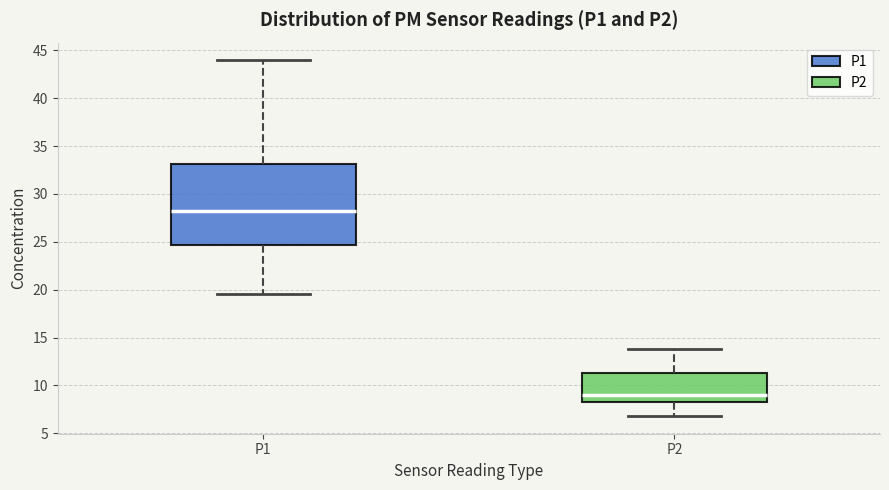

Where does the median line of the box for P1 sit on the y-axis? The values are not printed on the chart, so give them approximately, as read against the axis.

28.0